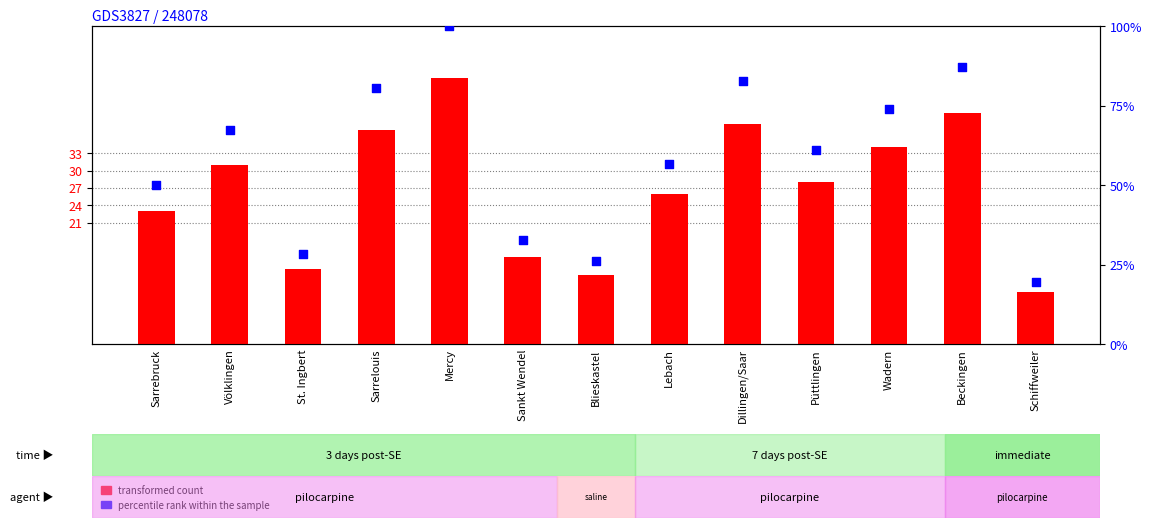

Which series has the widest spread of Y values?

percentile rank within the sample